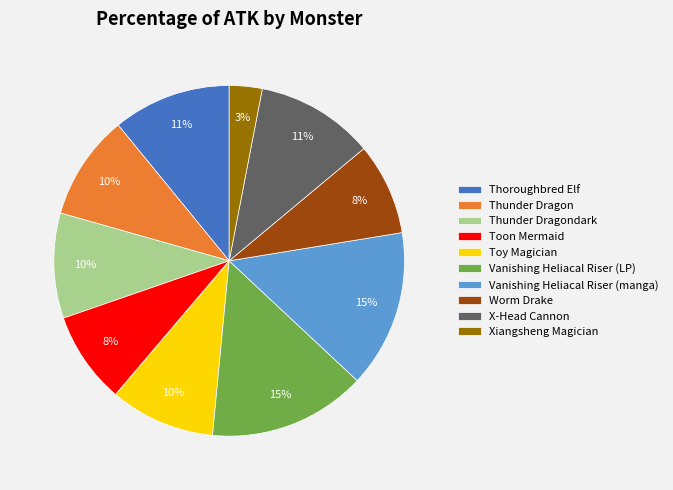

Is there a majority slice in this chart?

No